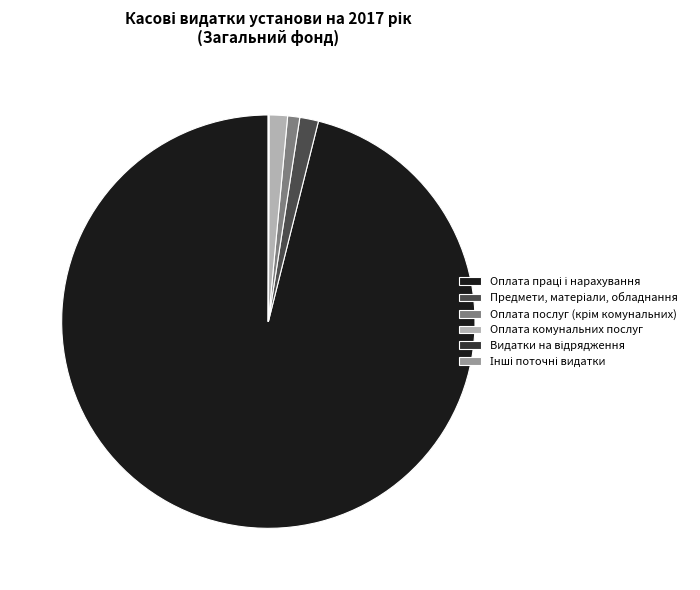

Does any single category account for the majority?

Yes